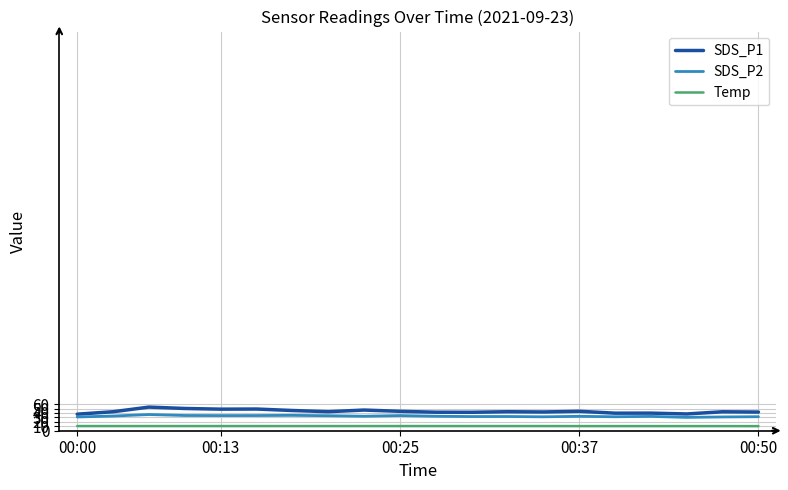

What is the difference between the maximum and minimum values in the SDS_P2 series?

6.4